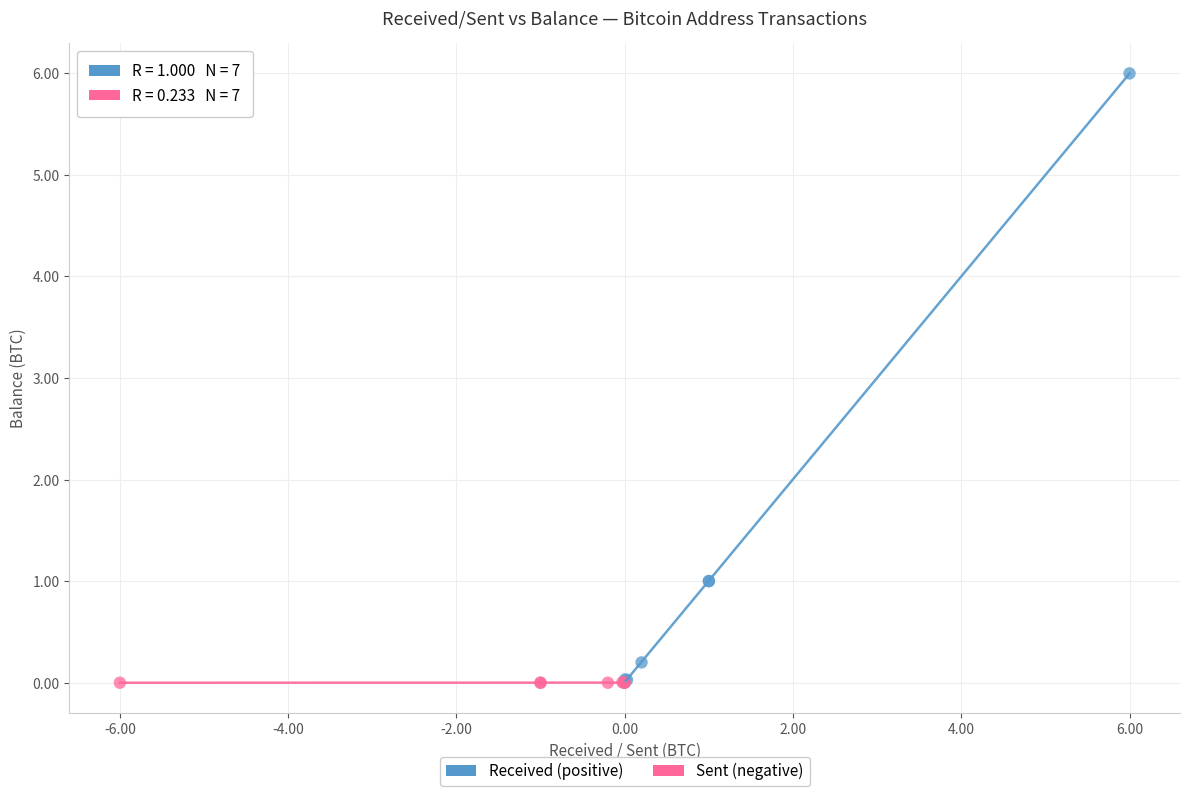

Which series has the largest Y range (max minus min)?

Received (positive)